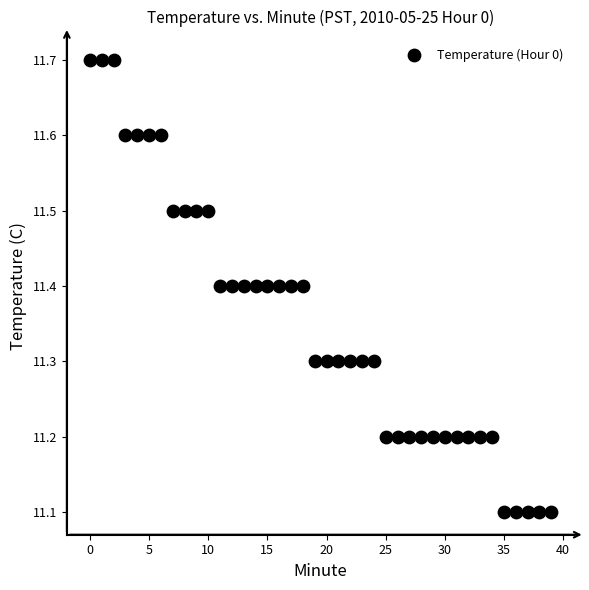

What is the range of Y values (max minus min)?

0.6